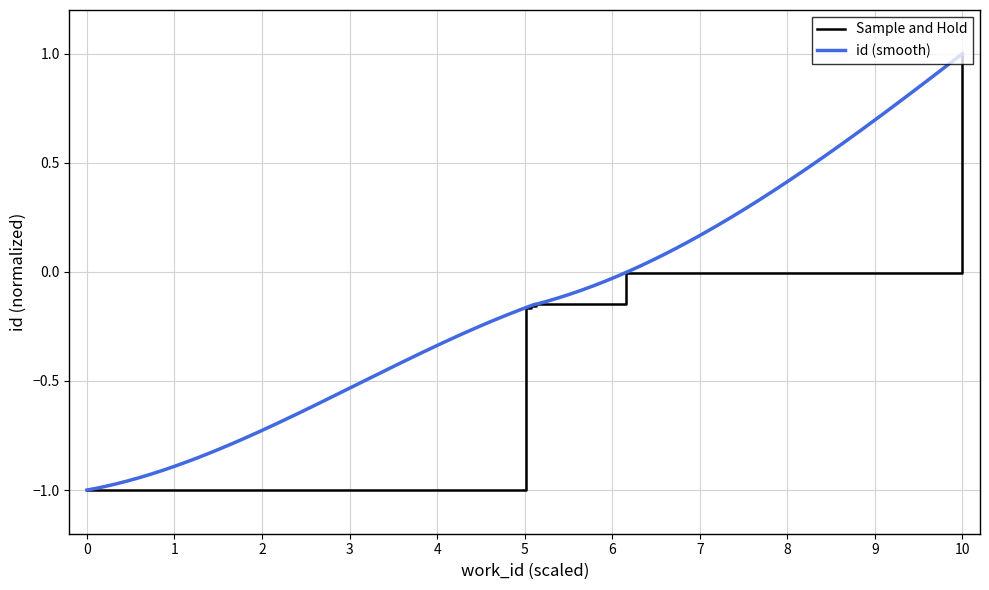

True or false: Sample and Hold has a value of 1.0 at 10.

True